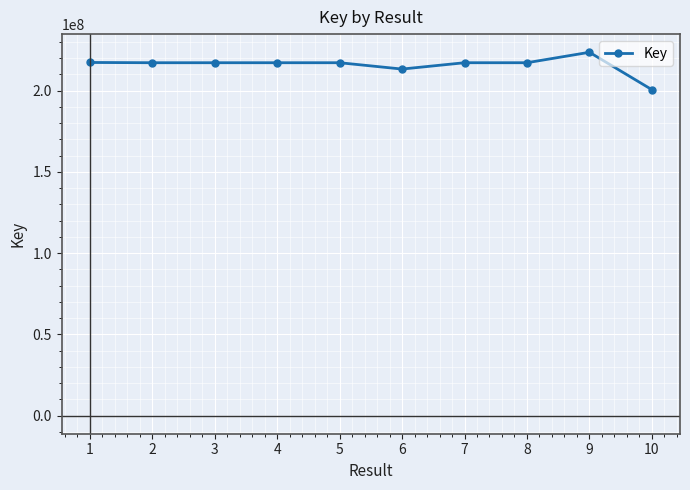

Where does the data first go above 217139354?

1